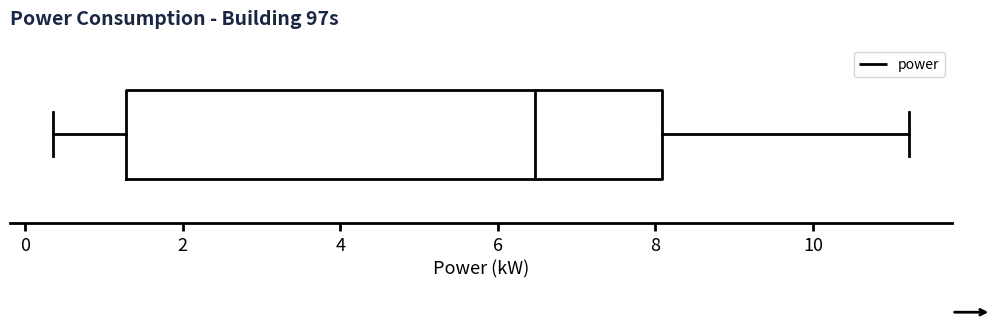

Where does the median line of the box sit on the x-axis? The values are not printed on the chart, so give them approximately, as read against the axis.

6.4